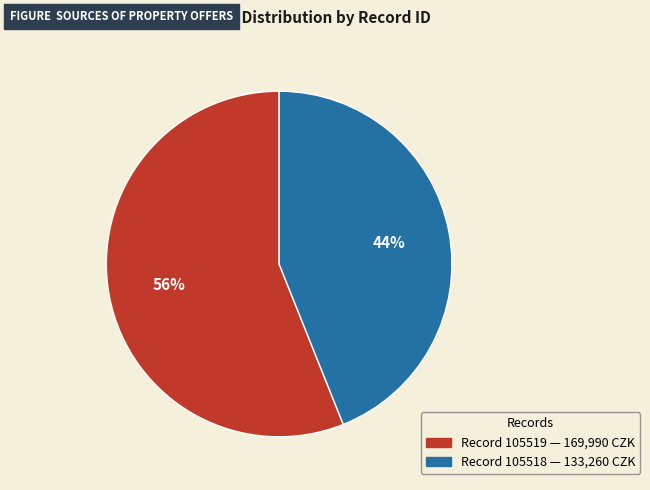

How many segments does this pie chart have?

2